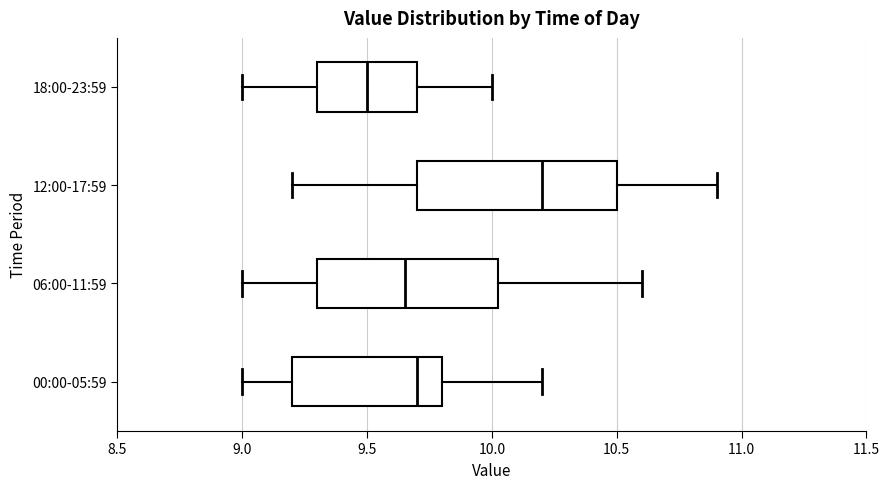

Reading bottom to top, read every box against the x-axis: the position of its median line, the range the box covers, and the ends of its whiskers. The values are not printed on the chart, so give them approximately, as read against the axis.

00:00-05:59: median 9.70, box 9.20 to 9.80, whiskers 9.00 to 10.20
06:00-11:59: median 9.65, box 9.30 to 10.05, whiskers 9.00 to 10.60
12:00-17:59: median 10.20, box 9.70 to 10.50, whiskers 9.20 to 10.90
18:00-23:59: median 9.50, box 9.30 to 9.70, whiskers 9.00 to 10.00